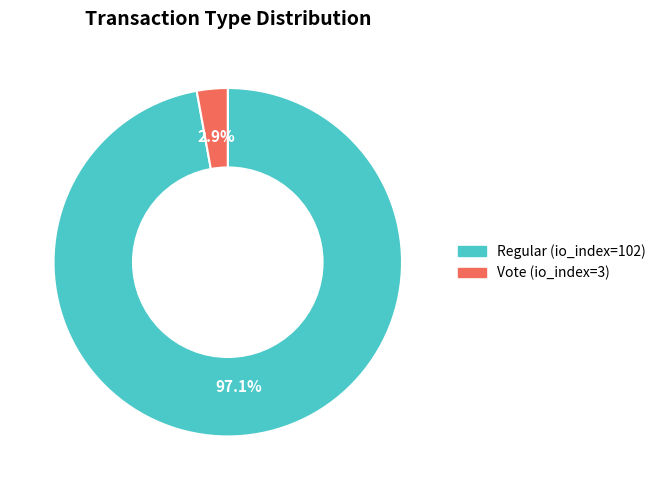

Count the number of slices in the pie.

2